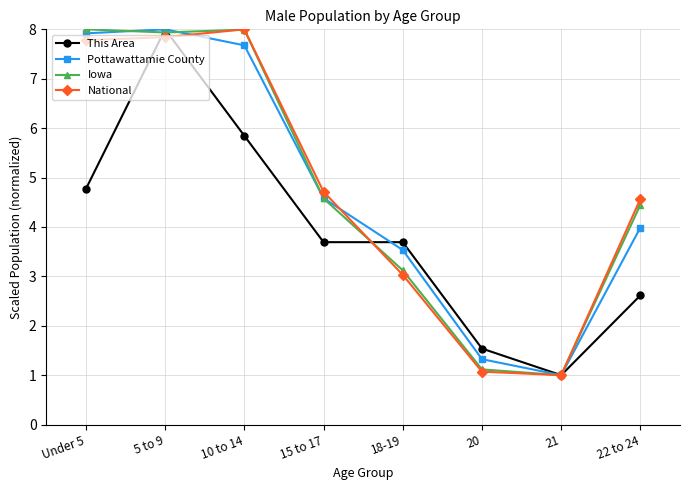

Where is the first local maximum for Pottawattamie County?

5 to 9